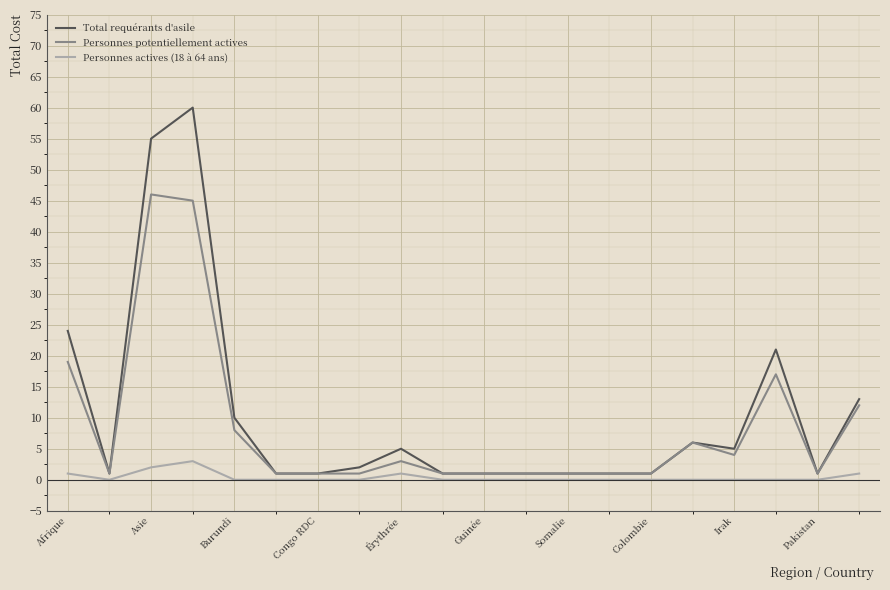

Which series has the widest spread of values?

Total requérants d'asile